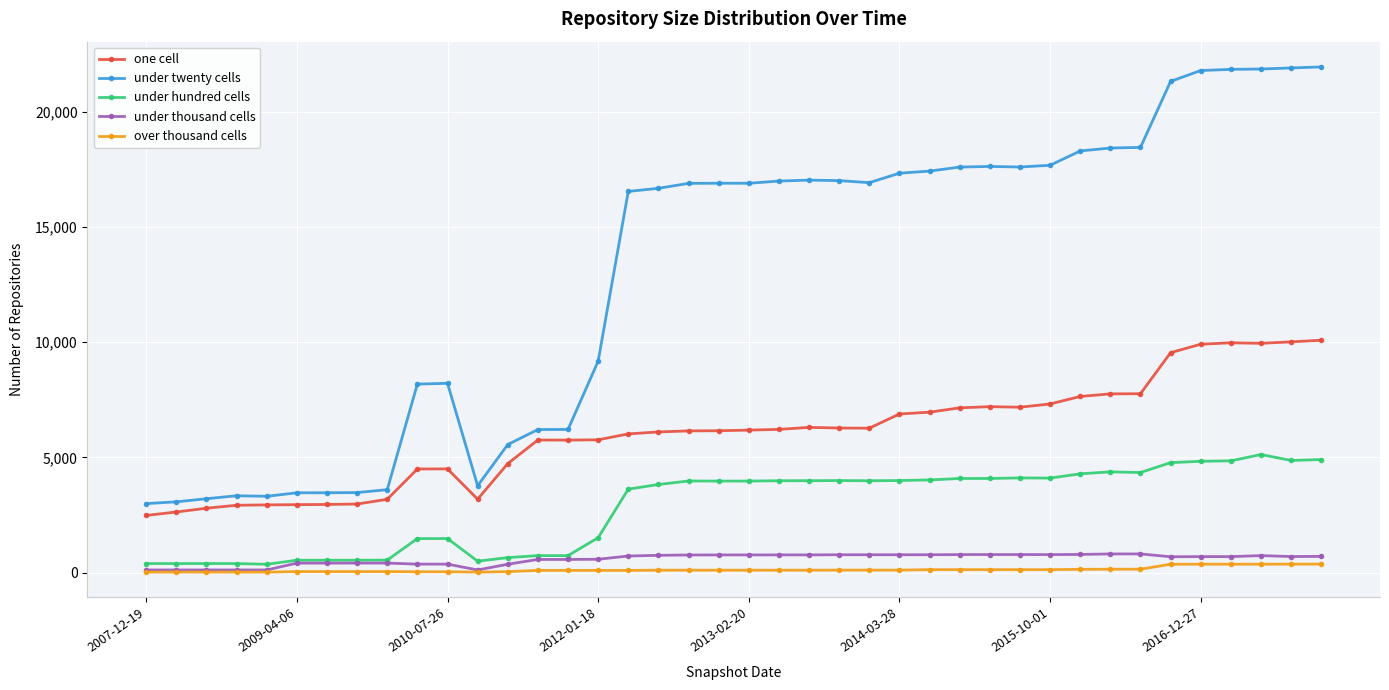

What is the maximum value shown in the chart?

21949